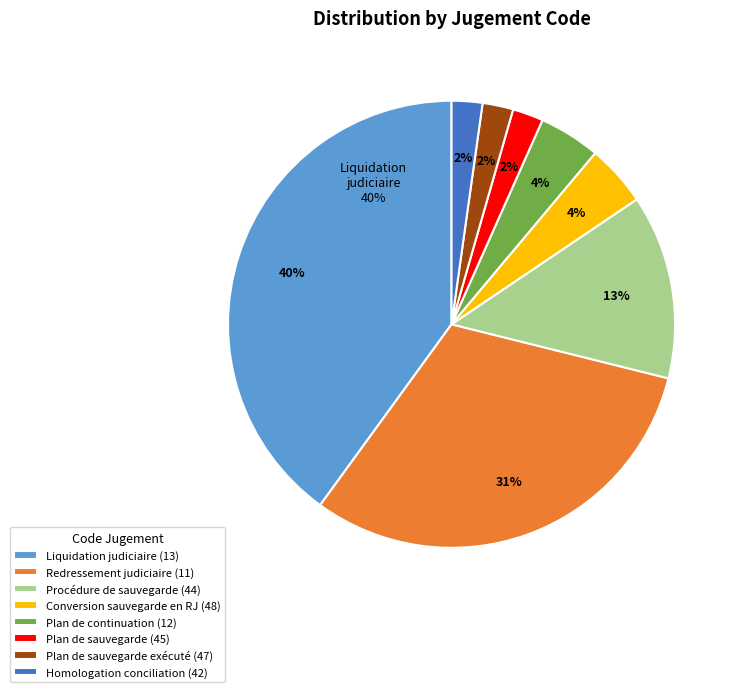

What is the ratio of the value at 42 to the value at 11?

0.1